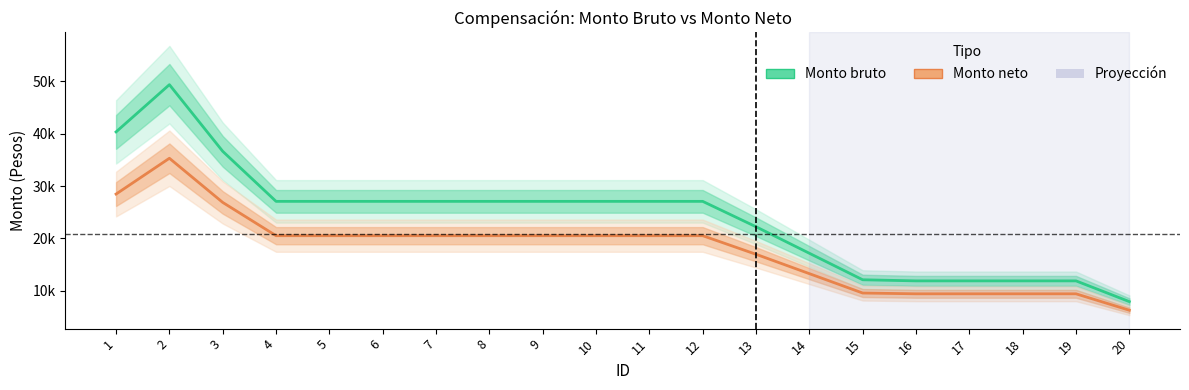

Rank the categories by Monto bruto value from highest to lowest.

2, 1, 3, 4, 5, 6, 7, 8, 9, 10, 11, 12, 13, 14, 15, 16, 17, 18, 19, 20